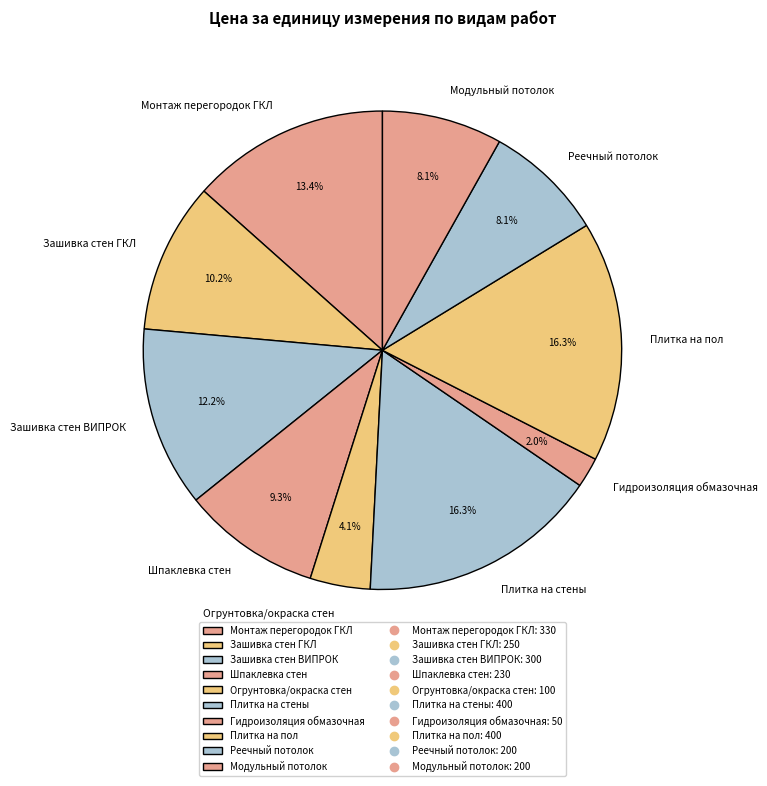

Is Зашивка стен ВИПРОК the majority of the pie?

No